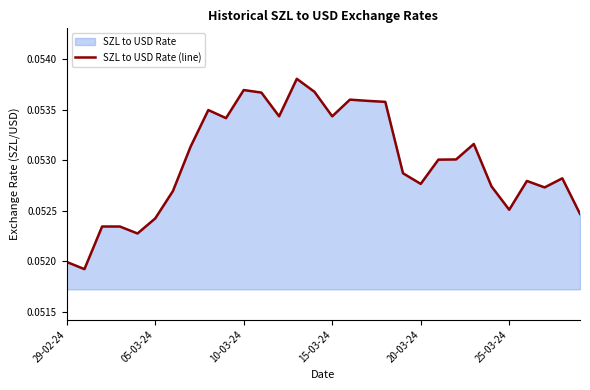

Reading left to right, extract all data points from this chart.

0.1	0.1	0.1	0.1	0.1	0.1	0.1	0.1	0.1	0.1	0.1	0.1	0.1	0.1	0.1	0.1	0.1	0.1	0.1	0.1	0.1	0.1	0.1	0.1	0.1	0.1	0.1	0.1	0.1	0.1